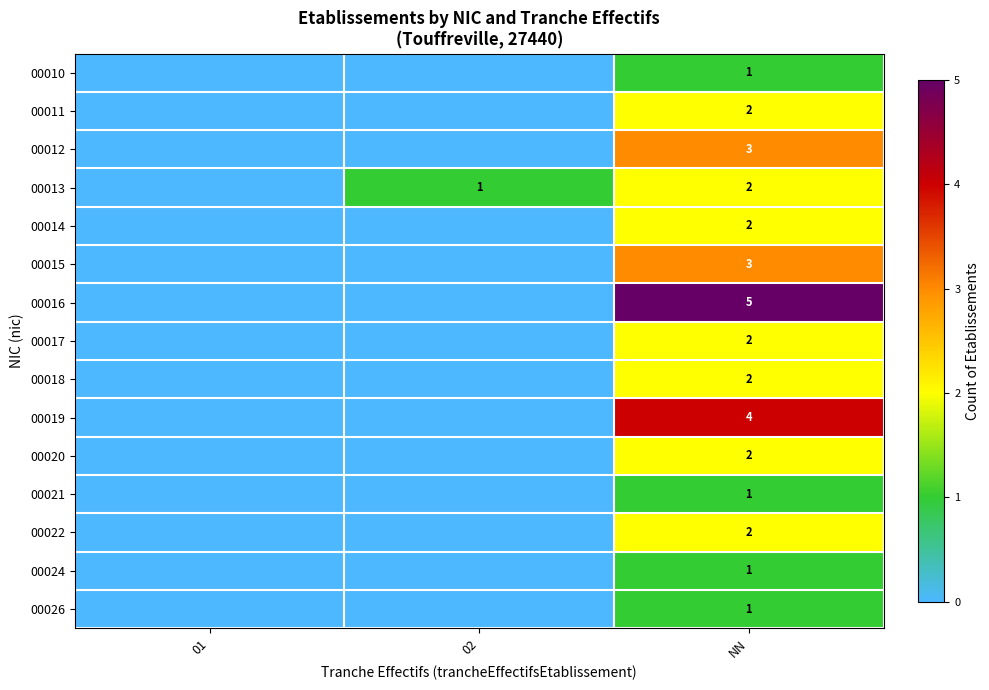

The 00020 series shows 3 at NN. True or false?

False